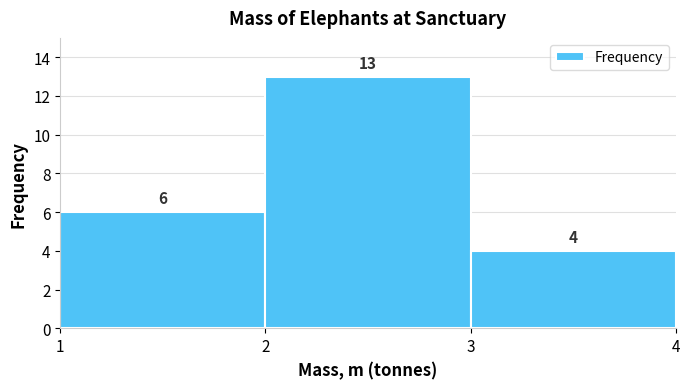

Which range on the x-axis has the tallest bar?

2 to 3